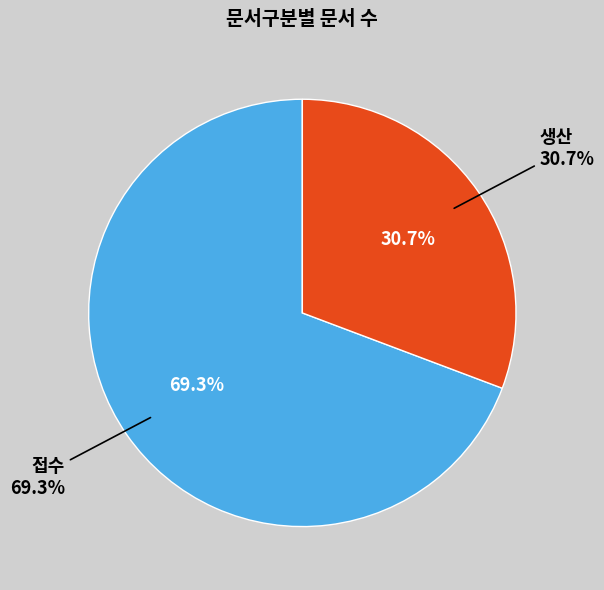

Rank the categories by value from lowest to highest.

생산, 접수